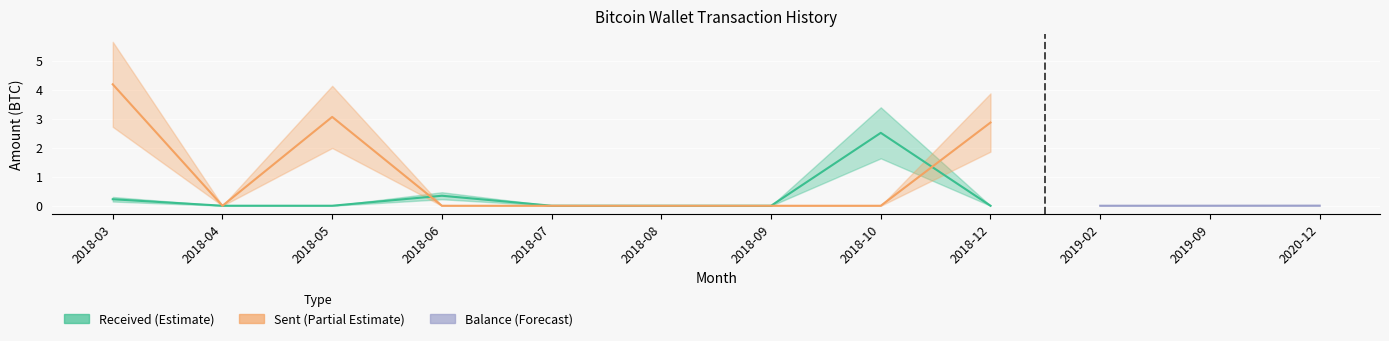

At which category does the chart reach its minimum across all series?

2018-08